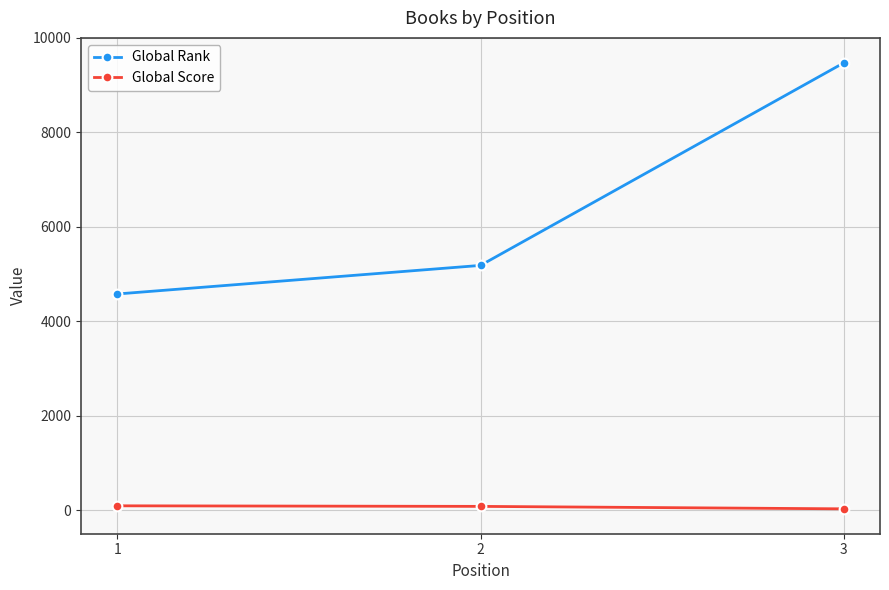

At which label is Global Score closest to 59?

2